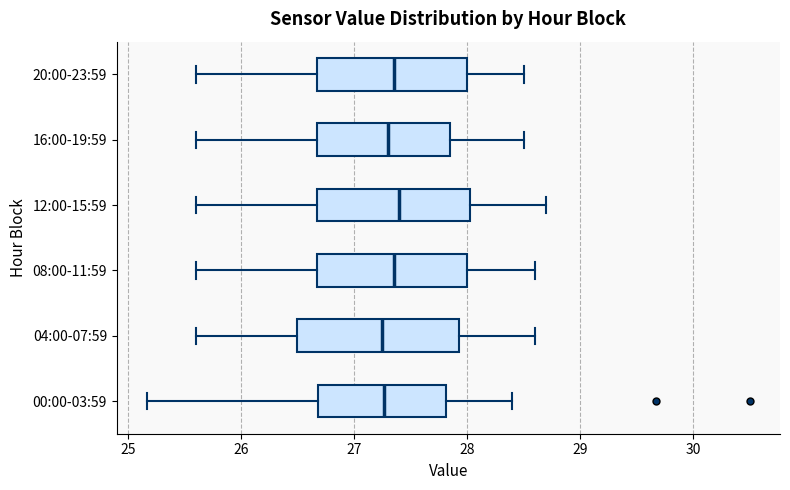

Reading bottom to top, transcribe this box plot: for each box, give where its median line is, the range the box spans, and where its two whiskers end, as read against the x-axis. The values are not printed on the chart, so give them approximately, as read against the axis.

00:00-03:59: median 27.3, box 26.7 to 27.8, whiskers 25.2 to 28.4
04:00-07:59: median 27.3, box 26.5 to 27.9, whiskers 25.6 to 28.6
08:00-11:59: median 27.4, box 26.7 to 28.0, whiskers 25.6 to 28.6
12:00-15:59: median 27.4, box 26.7 to 28.0, whiskers 25.6 to 28.7
16:00-19:59: median 27.3, box 26.7 to 27.9, whiskers 25.6 to 28.5
20:00-23:59: median 27.4, box 26.7 to 28.0, whiskers 25.6 to 28.5